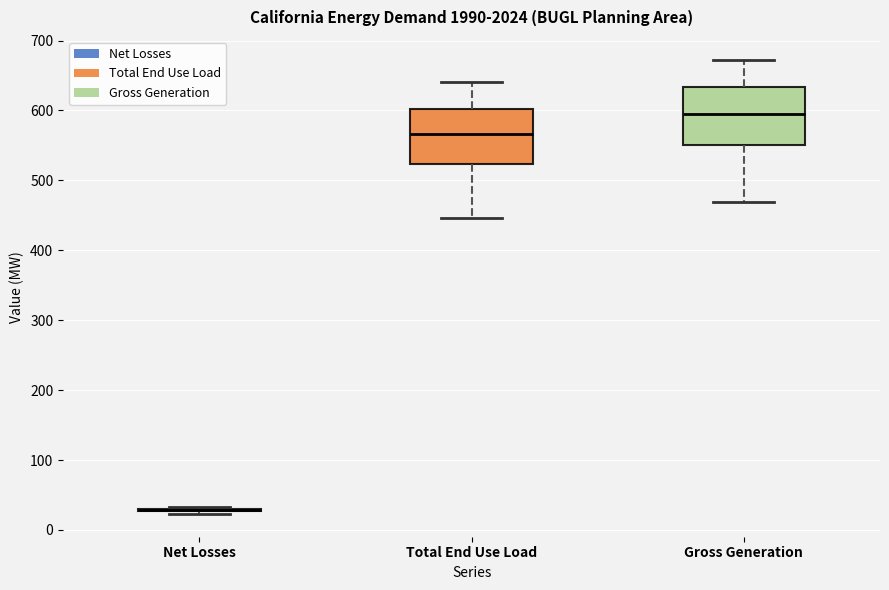

Reading left to right, transcribe this box plot: for each box, give where its median line is, the range the box spans, and where its two whiskers end, as read against the y-axis. The values are not printed on the chart, so give them approximately, as read against the axis.

Net Losses: box collapsed to a line at 30, whiskers 20 to 30
Total End Use Load: median 570, box 520 to 600, whiskers 450 to 640
Gross Generation: median 600, box 550 to 630, whiskers 470 to 670